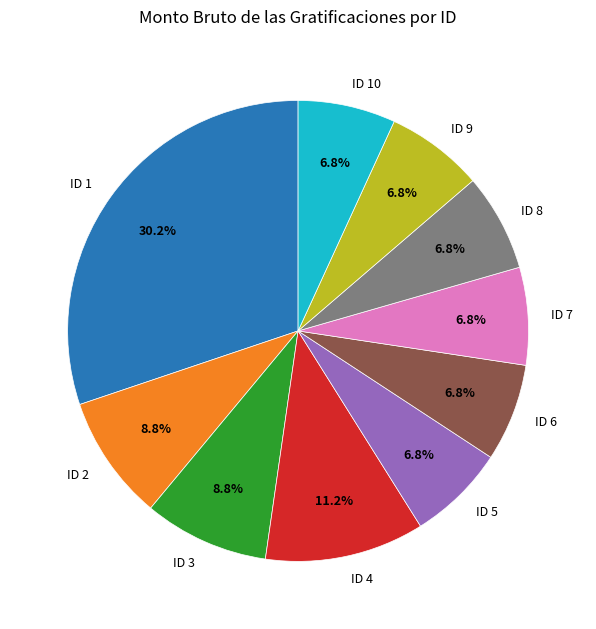

Approximately how many times larger is the value at ID 1 compared to ID 3?

3.4